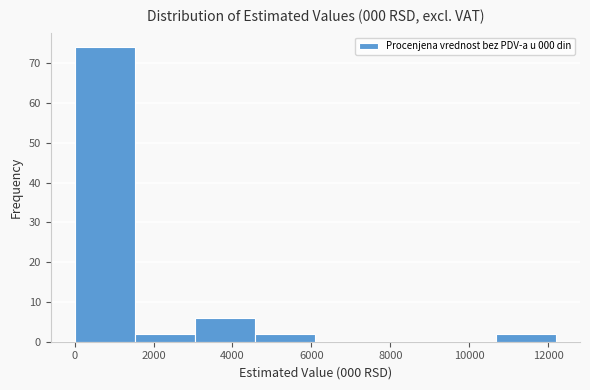

Which range on the x-axis has the tallest bar?

0 to 1600